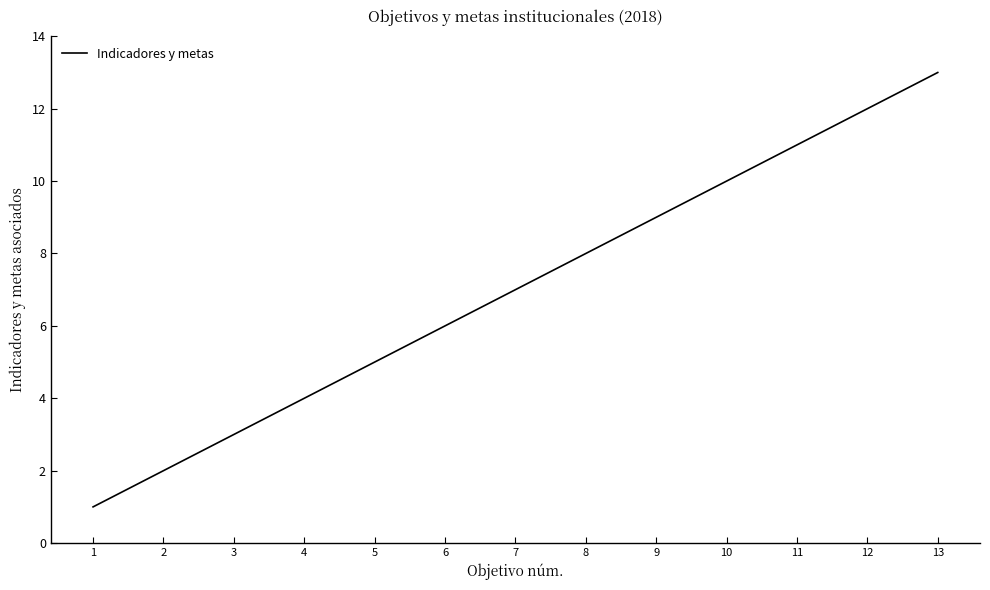

Reading left to right, what are all the values shown in this chart?

1	2	3	4	5	6	7	8	9	10	11	12	13